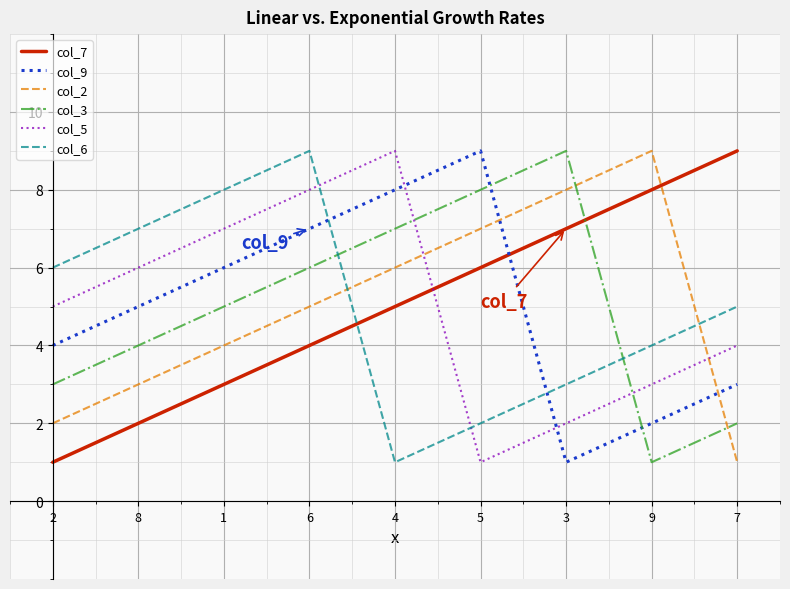

Reading left to right, extract all data points from this chart.

col_7: 1	2	3	4	5	6	7	8	9
col_9: 4	5	6	7	8	9	1	2	3
col_2: 2	3	4	5	6	7	8	9	1
col_3: 3	4	5	6	7	8	9	1	2
col_5: 5	6	7	8	9	1	2	3	4
col_6: 6	7	8	9	1	2	3	4	5